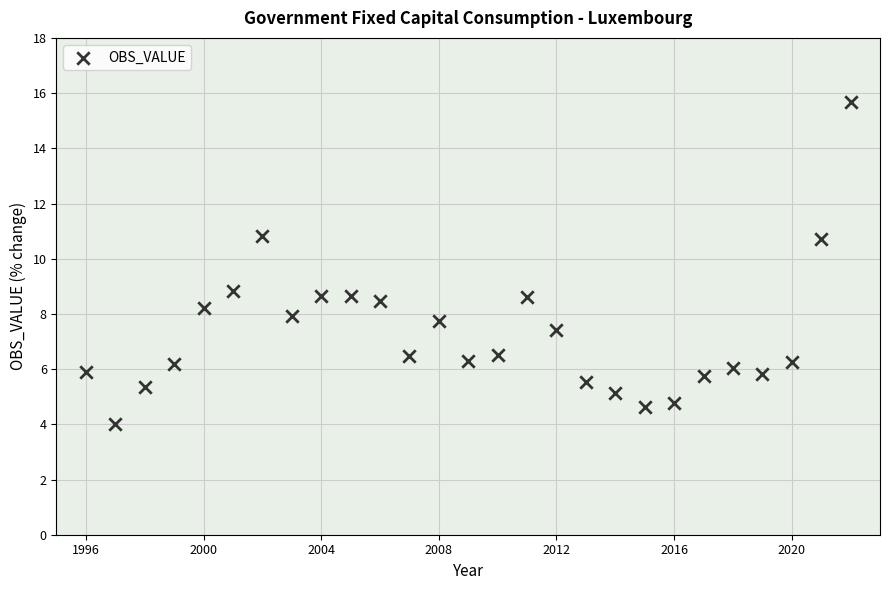

What is the range of X values (max minus min)?

26.0